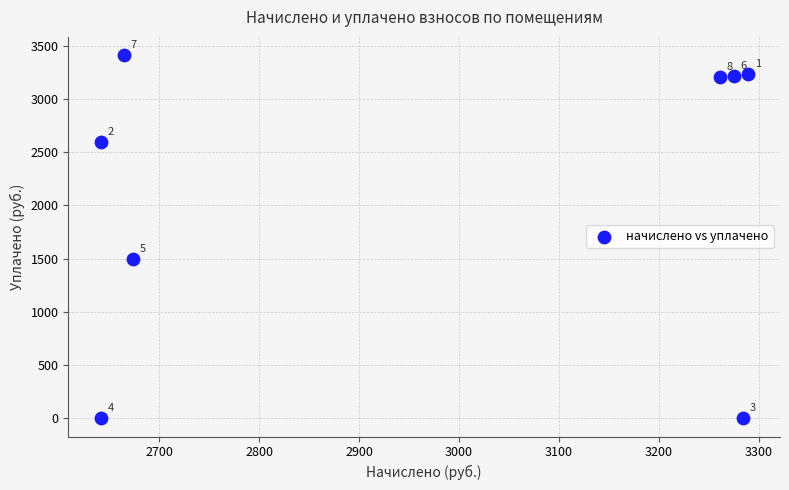

What is the average Y value?

2144.6